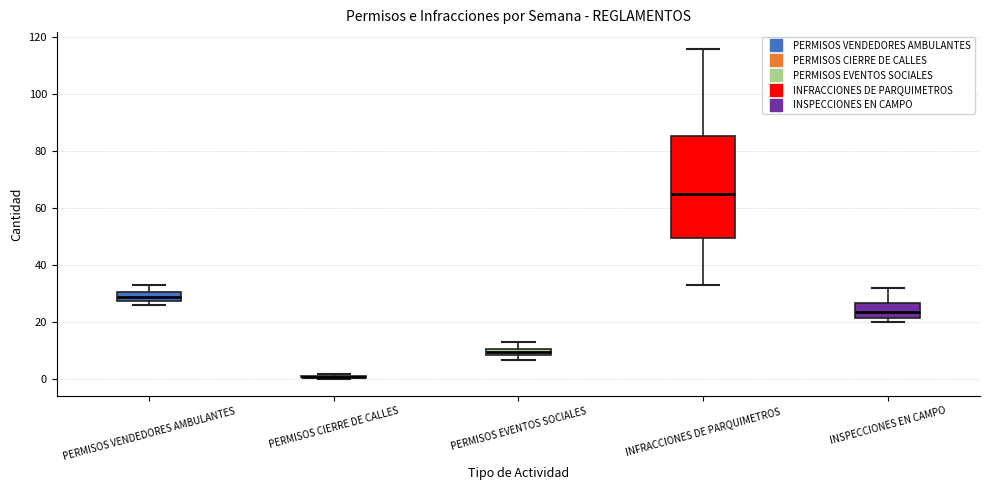

Comparing the boxes themselves (not the whiskers), which one is the tallest?

INFRACCIONES DE PARQUIMETROS